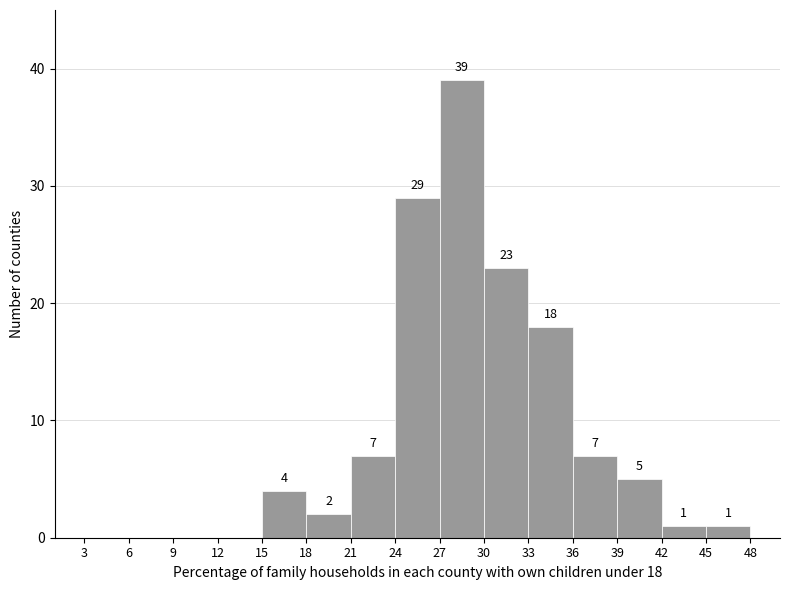

Which range on the x-axis has the tallest bar?

27 to 30